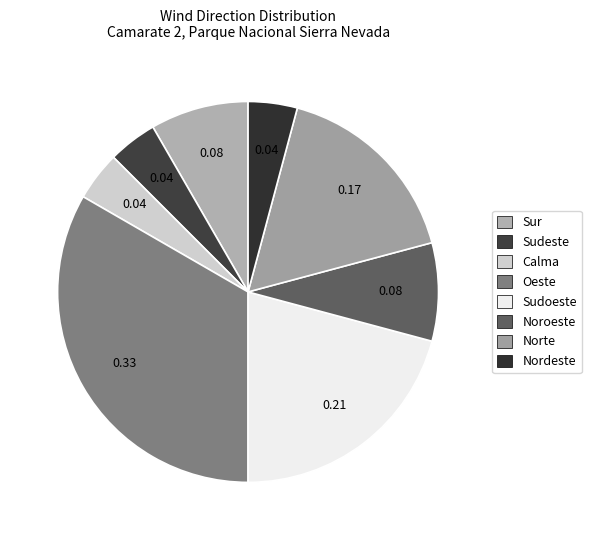

Is there a majority slice in this chart?

No